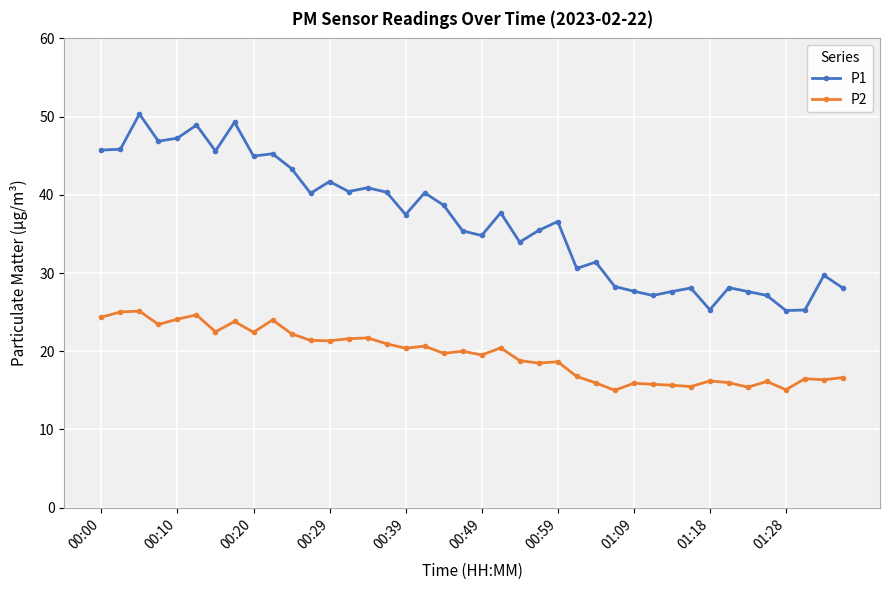

Rank the series by their average value, from lowest to highest.

P2, P1